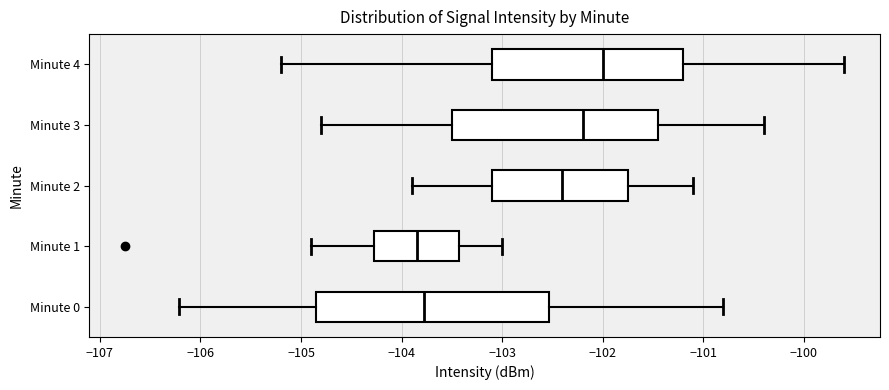

Reading bottom to top, read every box against the x-axis: the position of its median line, the range the box covers, and the ends of its whiskers. The values are not printed on the chart, so give them approximately, as read against the axis.

Minute 0: median -103.8, box -104.9 to -102.5, whiskers -106.2 to -100.8
Minute 1: median -103.8, box -104.3 to -103.4, whiskers -104.9 to -103.0
Minute 2: median -102.4, box -103.1 to -101.7, whiskers -103.9 to -101.1
Minute 3: median -102.2, box -103.5 to -101.4, whiskers -104.8 to -100.4
Minute 4: median -102.0, box -103.1 to -101.2, whiskers -105.2 to -99.6